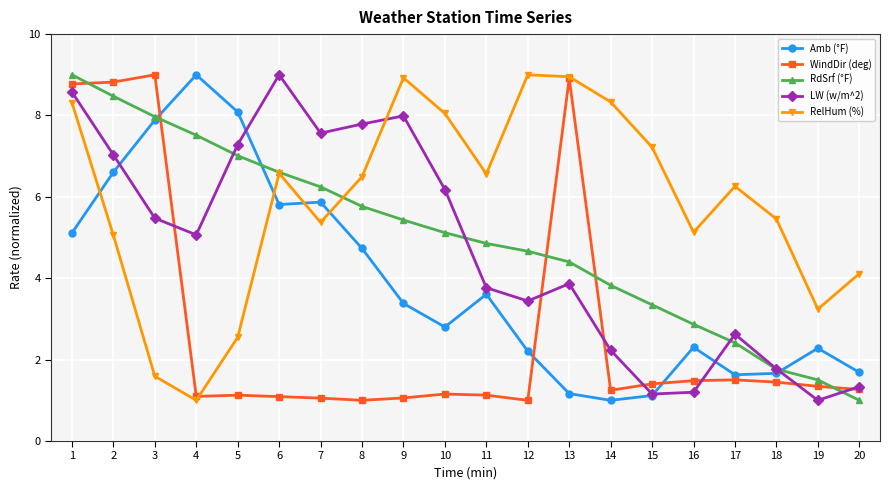

How many interior local peaks does the RelHum (%) series have?

4